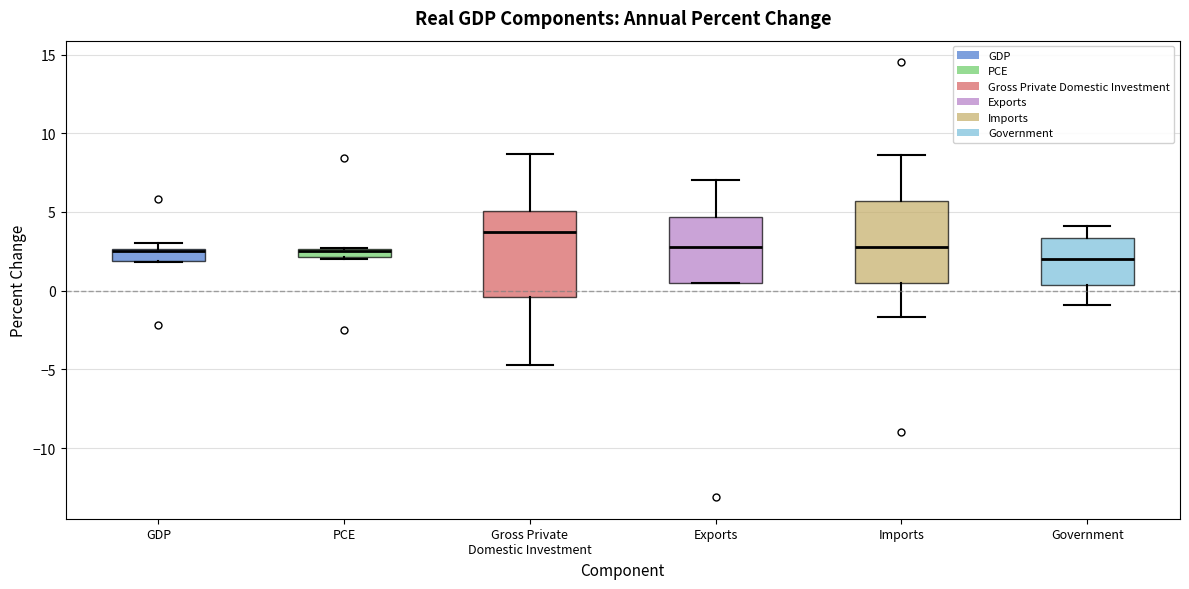

Which box has the highest median line?

Gross Private Domestic Investment